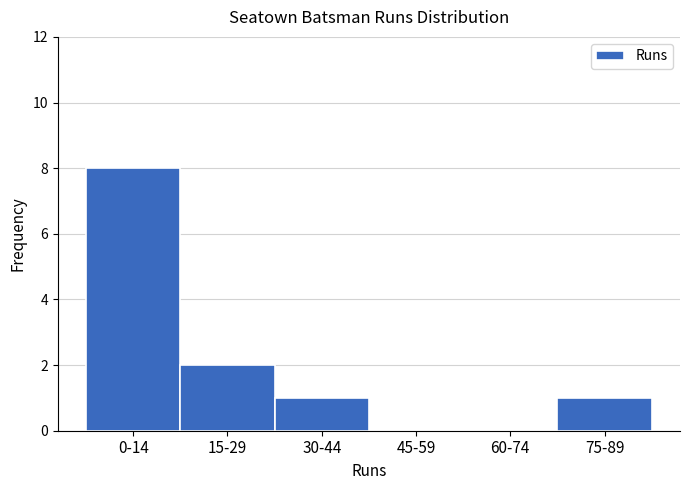

Reading left to right, list all the values displayed in this chart.

0-14=8	15-29=2	30-44=1	45-59=0	60-74=0	75-89=1